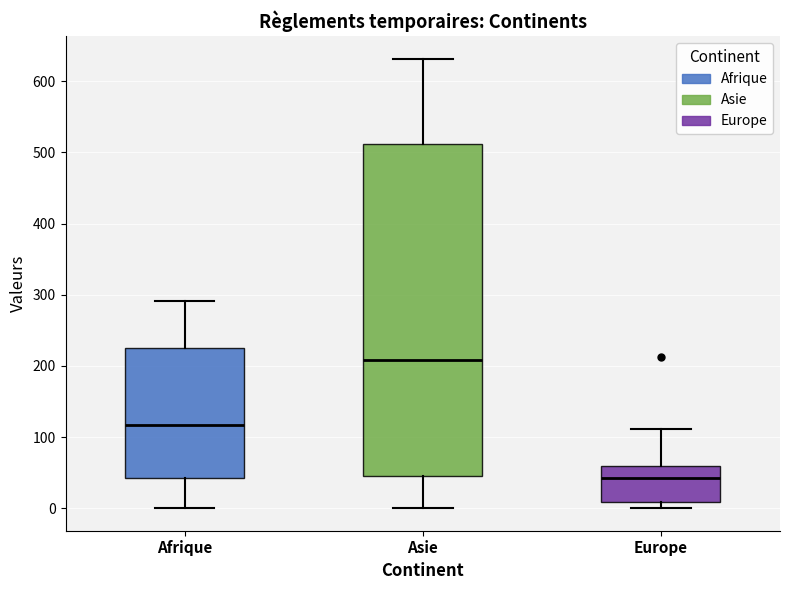

Reading left to right, transcribe this box plot: for each box, give where its median line is, the range the box spans, and where its two whiskers end, as read against the y-axis. The values are not printed on the chart, so give them approximately, as read against the axis.

Afrique: median 120, box 40 to 230, whiskers 0 to 290
Asie: median 210, box 50 to 510, whiskers 0 to 630
Europe: median 40, box 10 to 60, whiskers 0 to 110